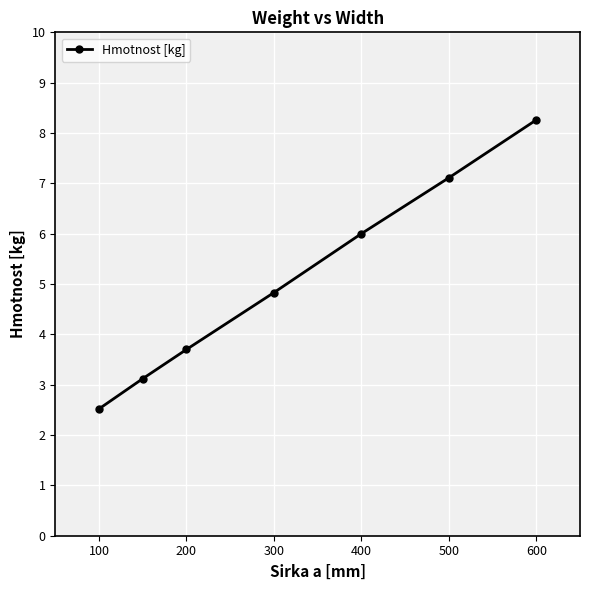

True or false: there are more than 2 points higher than both neighbors.

False